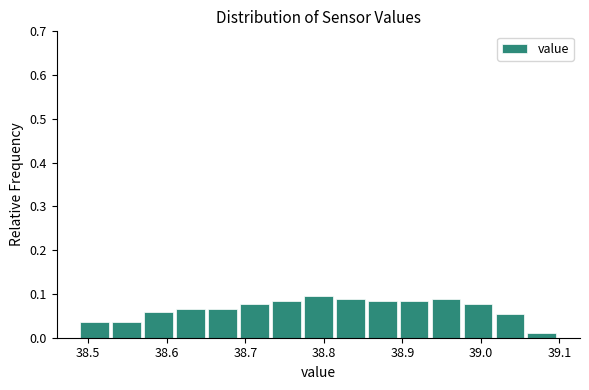

What is the height of the bar covering 38.49 to 38.53 on the x-axis? Neither the bar edges nor the heights are printed on the chart, so give them approximately, as read against the axes.

0.04